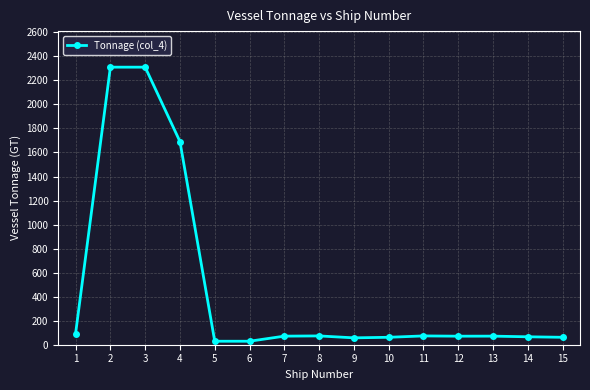

How many categories are shown in the chart?

15